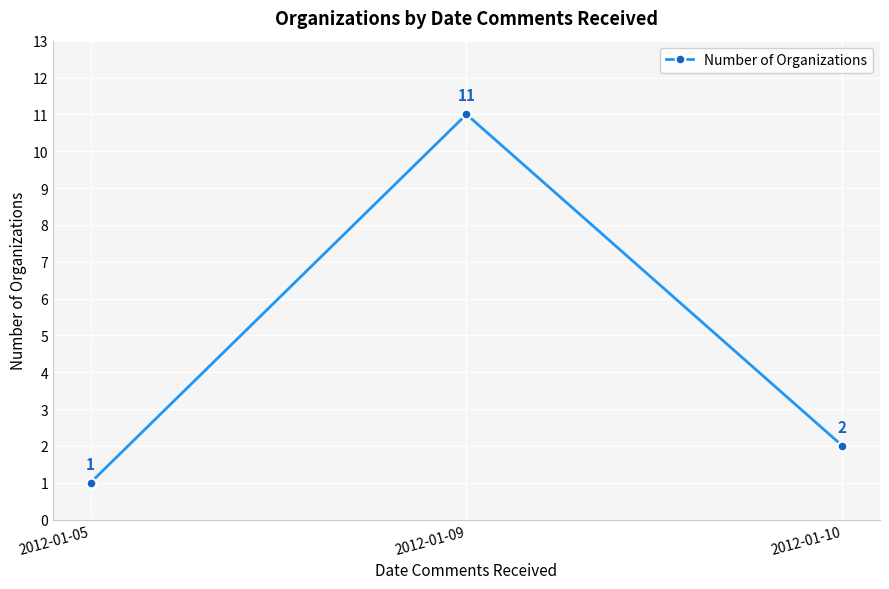

List the labels in order of value, largest first.

2012-01-09, 2012-01-10, 2012-01-05